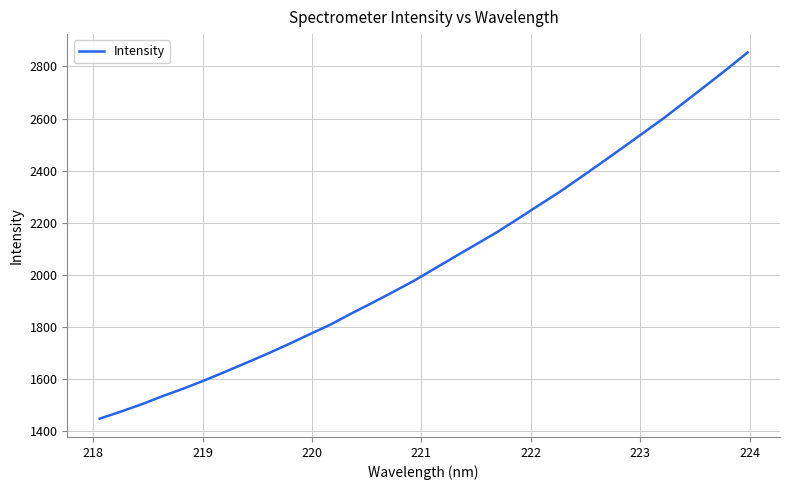

How many categories are shown in the chart?

32